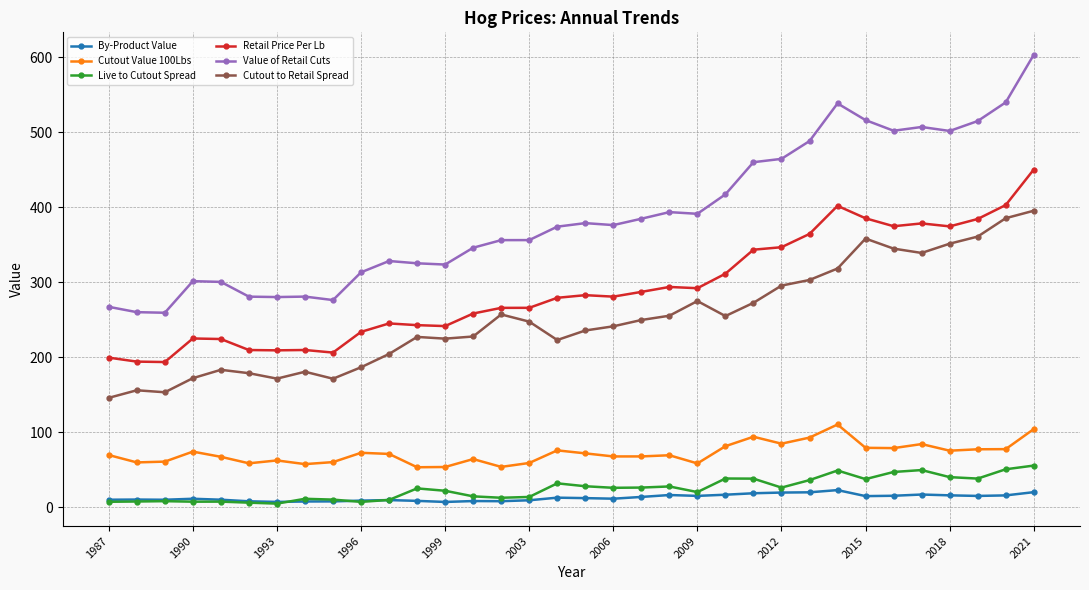

What is the lowest value of the Value of Retail Cuts series?

259.2